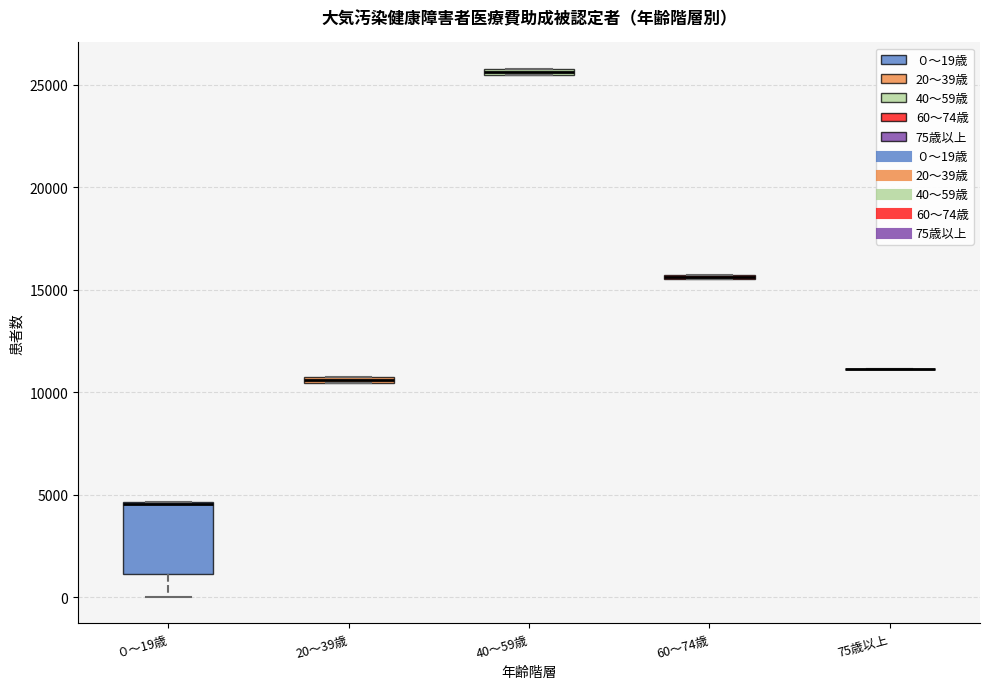

Which box is the tallest, from its lower edge to its upper edge?

０～19歳